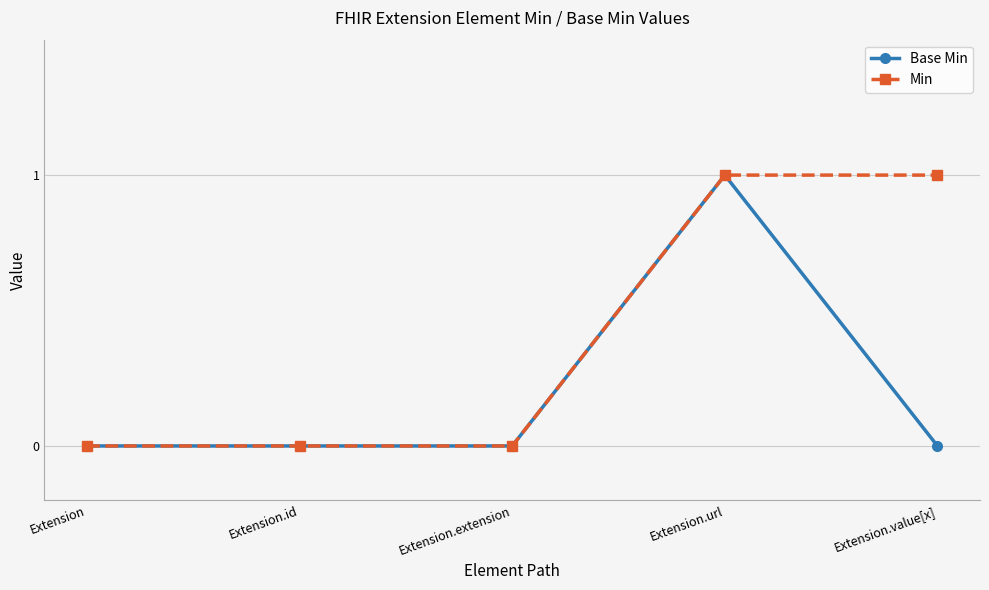

Is the value of Base Min at Extension.value[x] greater than the value of Min at Extension.value[x]?

No